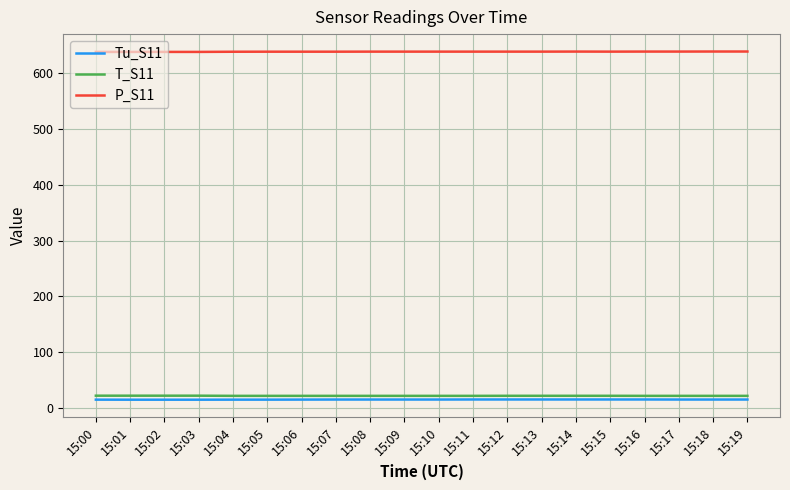

How many Tu_S11 values are between 15 and 16?

17